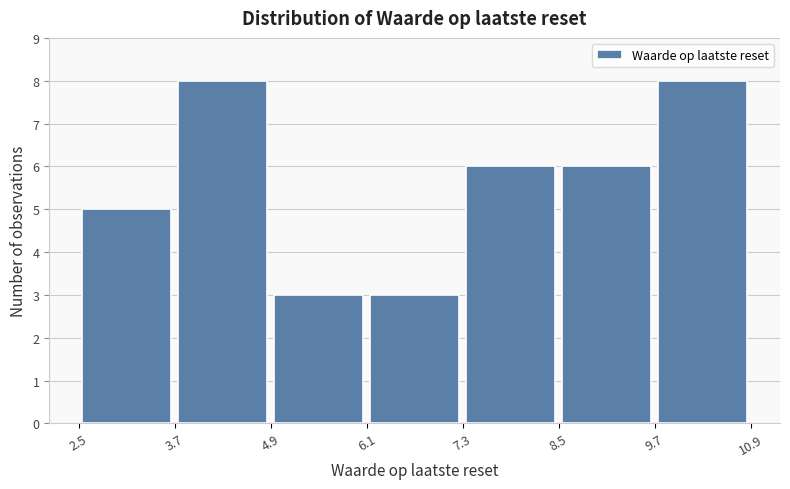

Reading left to right, list every bar in this chart as the range it spans on the x-axis followed by its height. The values are not printed on the chart, so give them approximately, as read against the axis.

2.5 to 3.7: 5
3.7 to 4.9: 8
4.9 to 6.1: 3
6.1 to 7.3: 3
7.3 to 8.5: 6
8.5 to 9.7: 6
9.7 to 10.9: 8